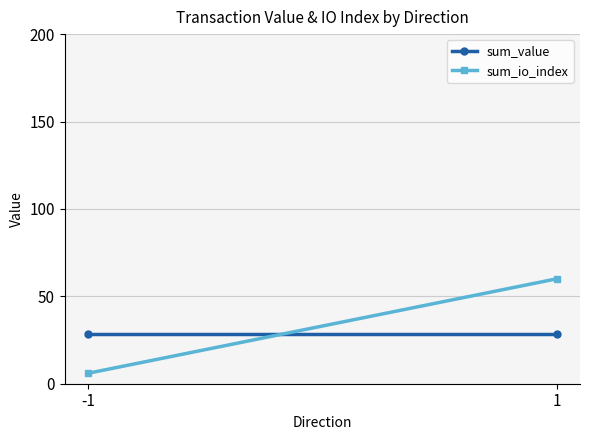

What is the highest value of the sum_io_index series?

60.0